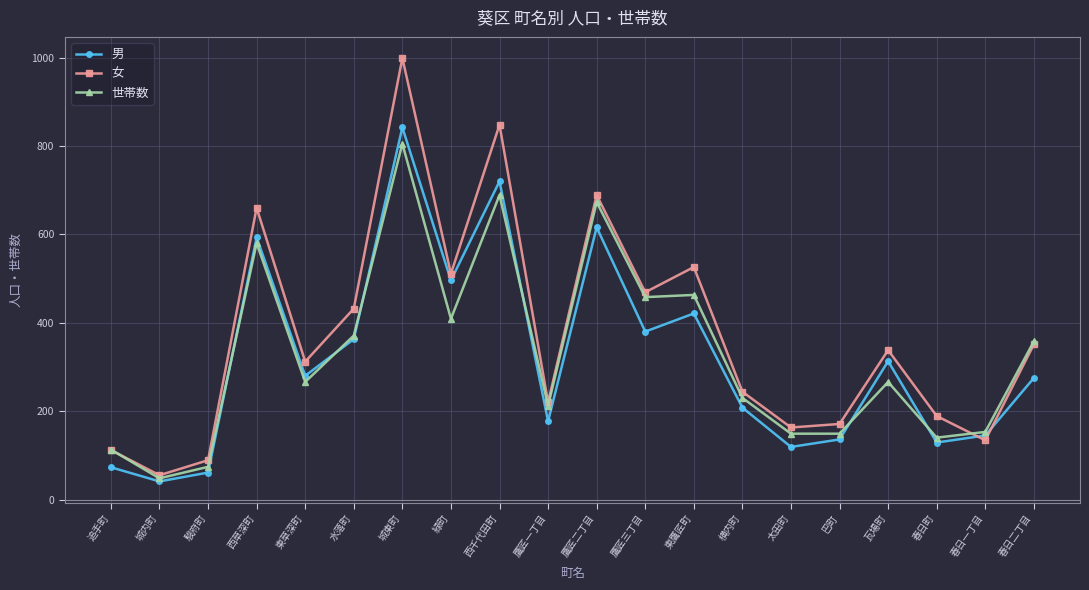

What is the value of the 男 point at the 4th from the left?

593